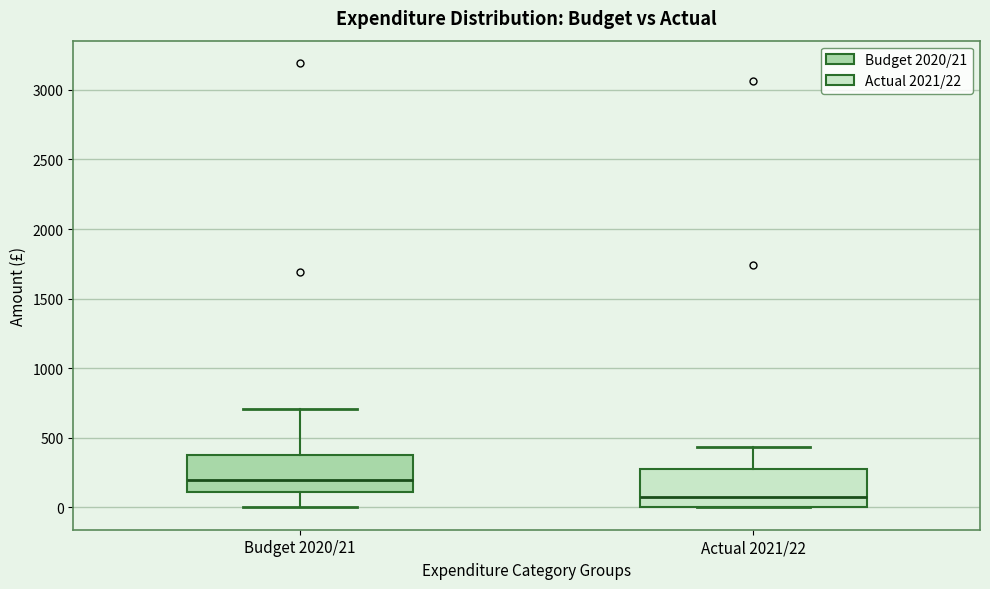

Reading left to right, read every box against the y-axis: the position of its median line, the range the box covers, and the ends of its whiskers. The values are not printed on the chart, so give them approximately, as read against the axis.

Budget 2020/21: median 200, box 100 to 400, whiskers 0 to 700
Actual 2021/22: median 100, box 0 to 300, whiskers 0 to 450